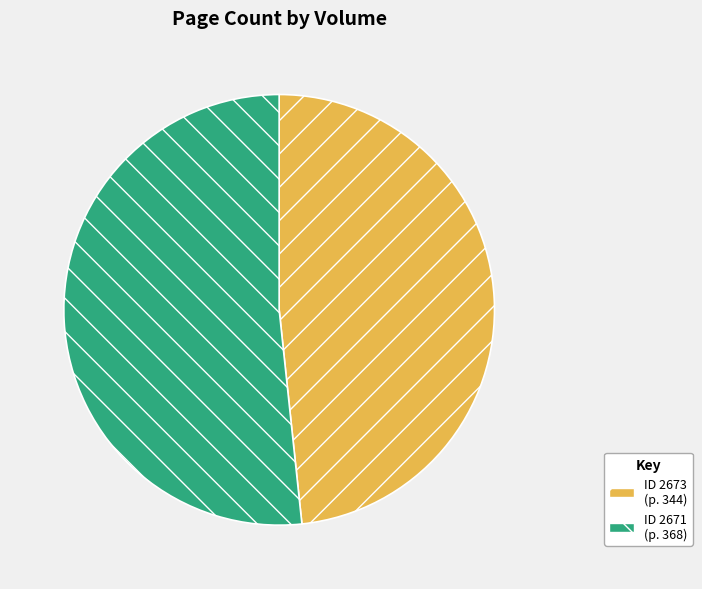

Is there any slice that represents more than half of the pie?

Yes